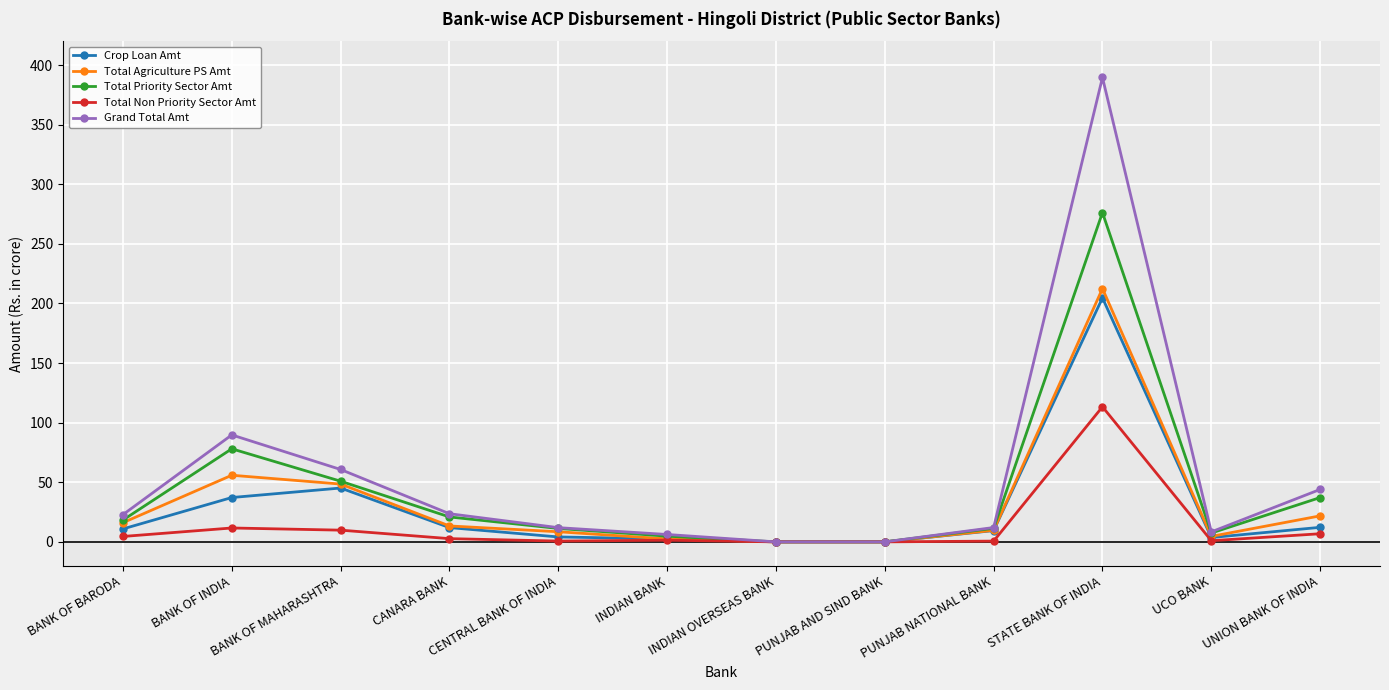

What is the spread (max minus min) of values at STATE BANK OF INDIA?

276.2